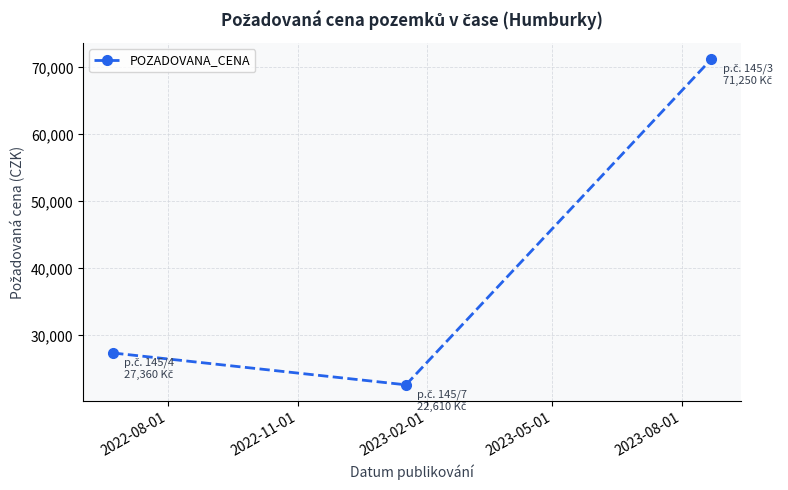

How many categories are shown in the chart?

3